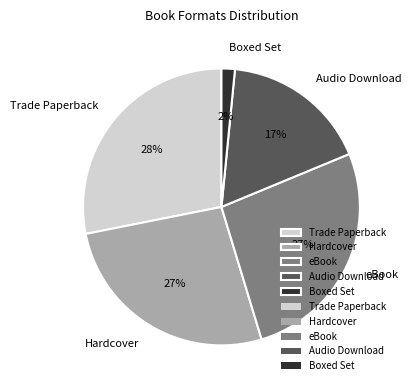

The Trade Paperback slice represents 21% of the pie. True or false?

False